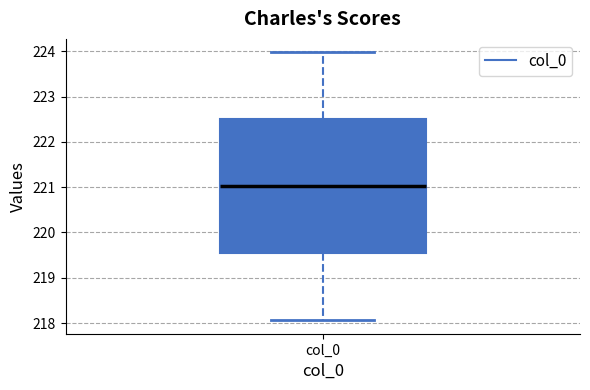

Read this box plot against the y-axis: the position of the median line, the range covered by the box, and the ends of both whiskers. The values are not printed on the chart, so give them approximately, as read against the axis.

median 221.0, box 219.5 to 222.5, whiskers 218.1 to 224.0